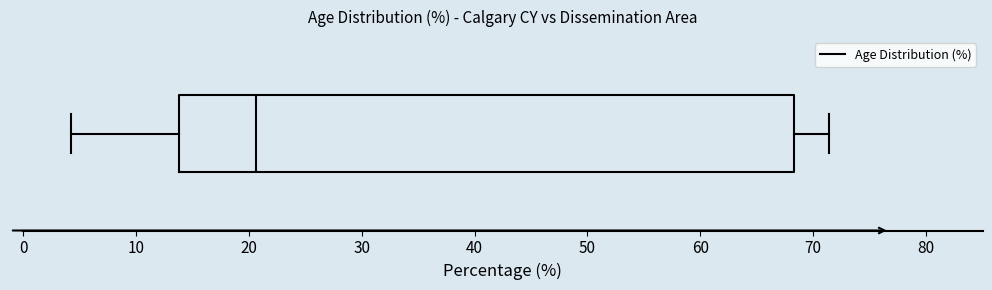

Transcribe this box plot: give where the median line is, the range the box spans, and where the two whiskers end, as read against the x-axis. The values are not printed on the chart, so give them approximately, as read against the axis.

median 21, box 14 to 68, whiskers 4 to 71